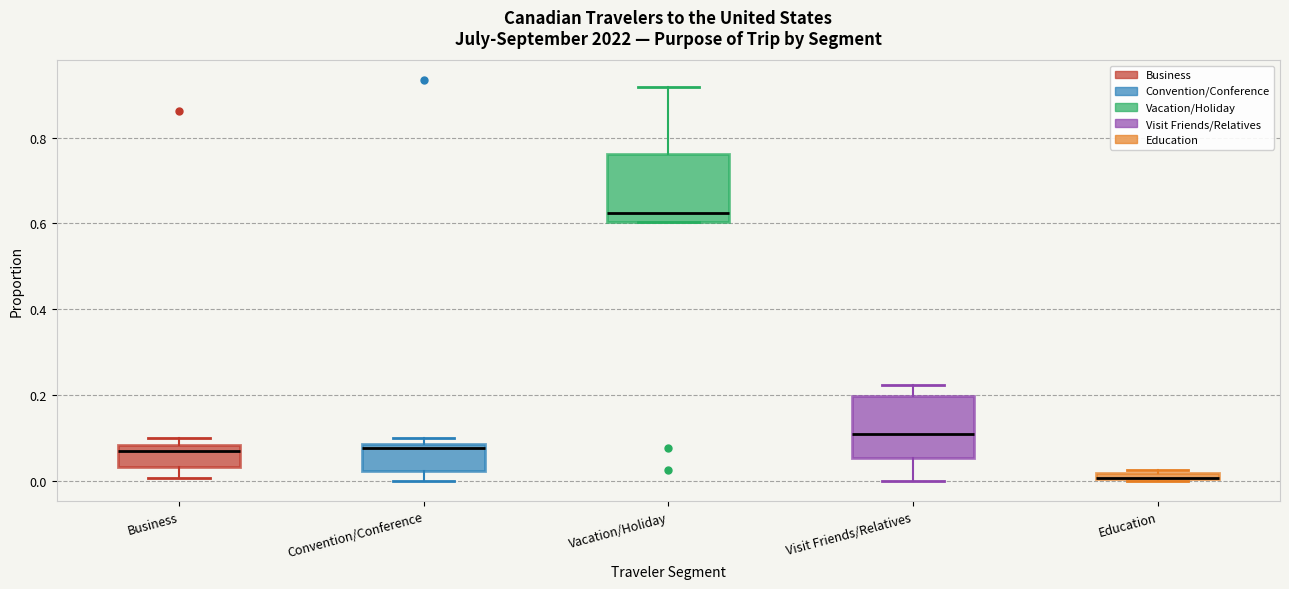

Where is the upper edge of the box for Education on the y-axis? The values are not printed on the chart, so give them approximately, as read against the axis.

0.02